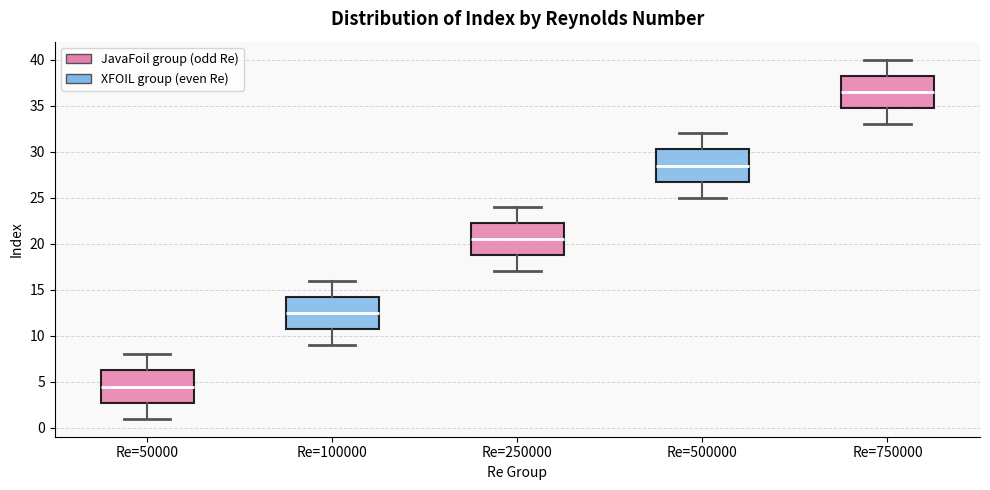

Where is the upper edge of the box for Re=500000 on the y-axis? The values are not printed on the chart, so give them approximately, as read against the axis.

30.5